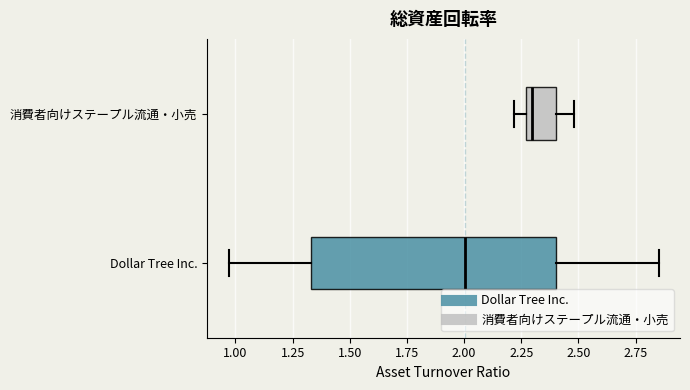

Reading bottom to top, read every box against the x-axis: the position of its median line, the range the box covers, and the ends of its whiskers. The values are not printed on the chart, so give them approximately, as read against the axis.

Dollar Tree Inc.: median 2.00, box 1.35 to 2.40, whiskers 0.95 to 2.85
消費者向けステープル流通・小売: median 2.30, box 2.25 to 2.40, whiskers 2.20 to 2.50